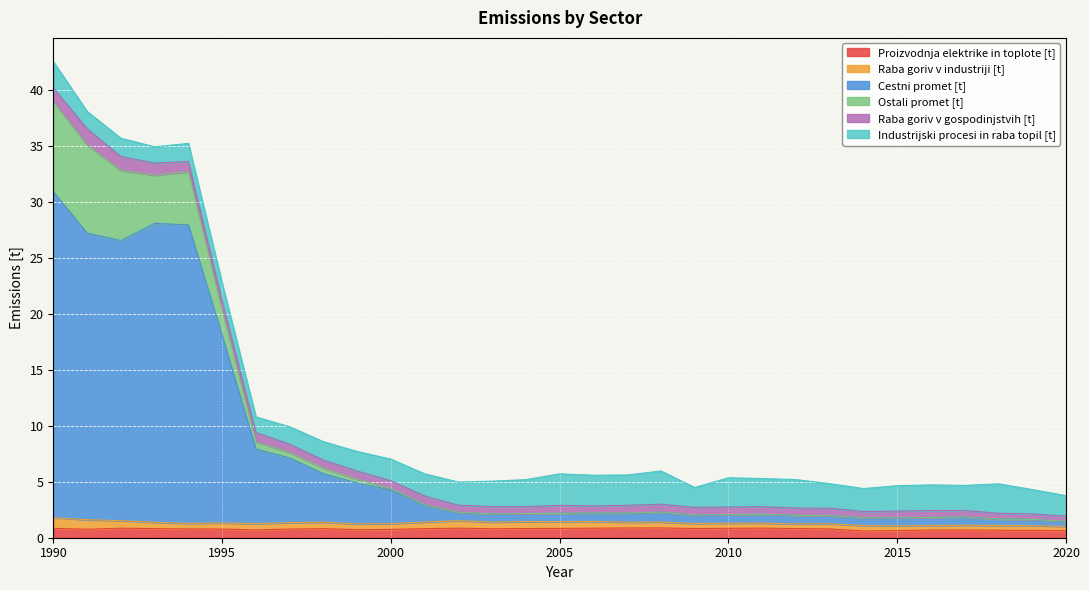

What is the value of the Raba goriv v gospodinjstvih [t] point at the 26th from the left?

0.6